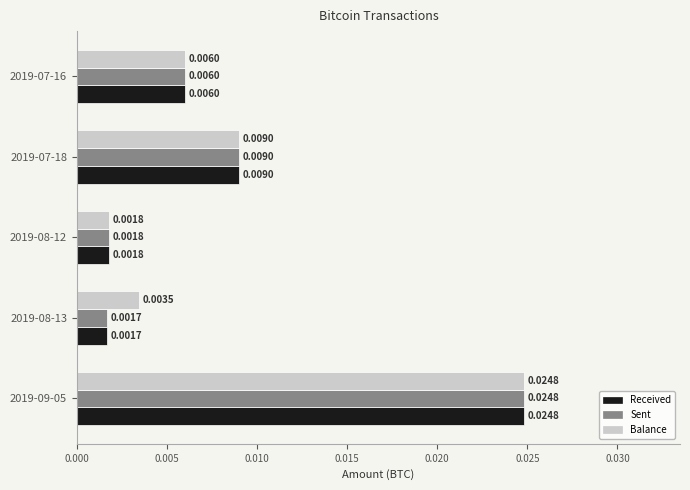

At how many categories does at least one series exceed 0?

5